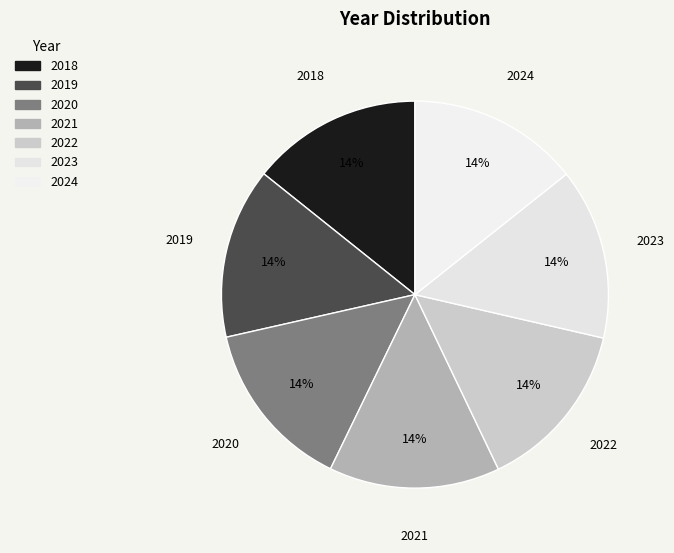

What is the ratio of the value at 2020 to the value at 2023?

1.0